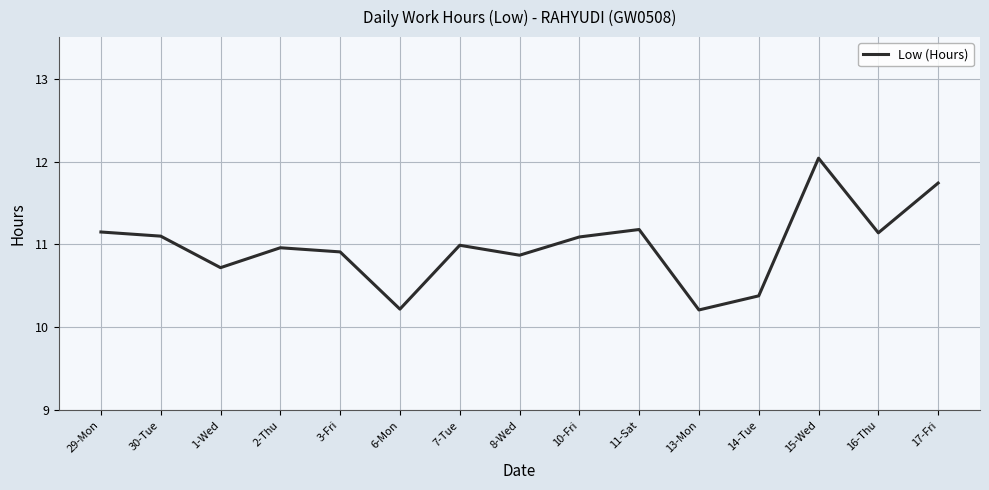

What is the approximate value at 15-Wed?

12.0